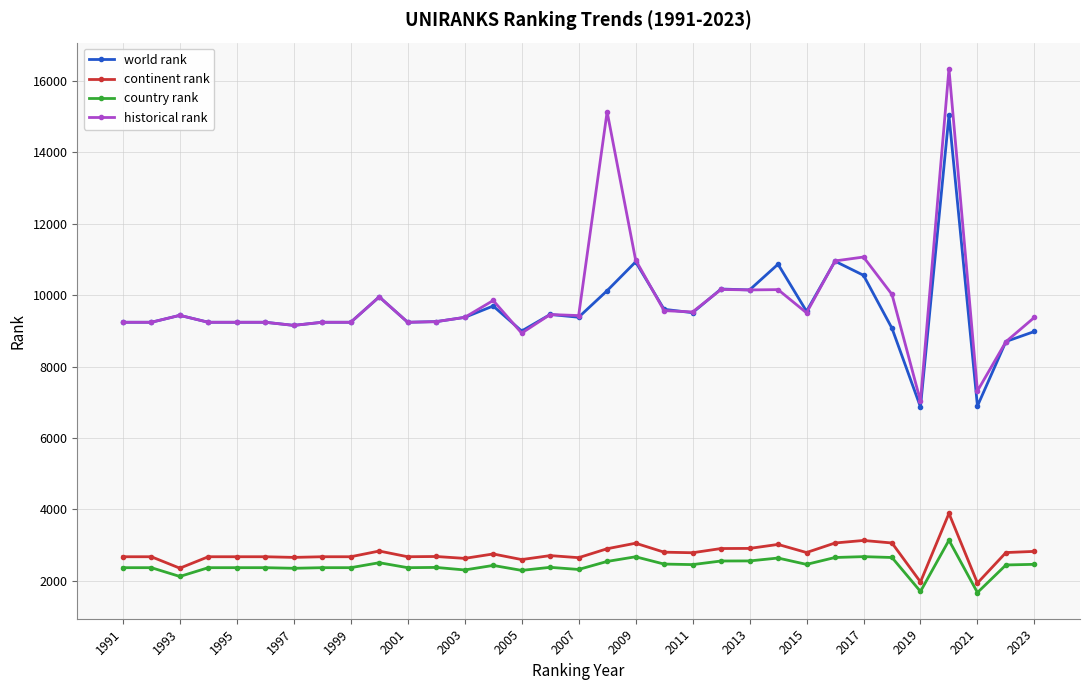

How many lines are shown in the chart?

4